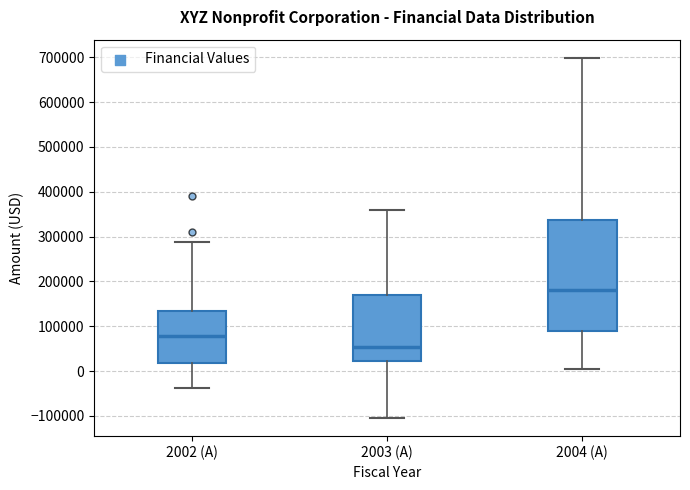

Reading left to right, read every box against the y-axis: the position of its median line, the range the box covers, and the ends of its whiskers. The values are not printed on the chart, so give them approximately, as read against the axis.

2002 (A): median 80000, box 20000 to 130000, whiskers -40000 to 290000
2003 (A): median 50000, box 20000 to 170000, whiskers -110000 to 360000
2004 (A): median 180000, box 90000 to 340000, whiskers 0 to 700000